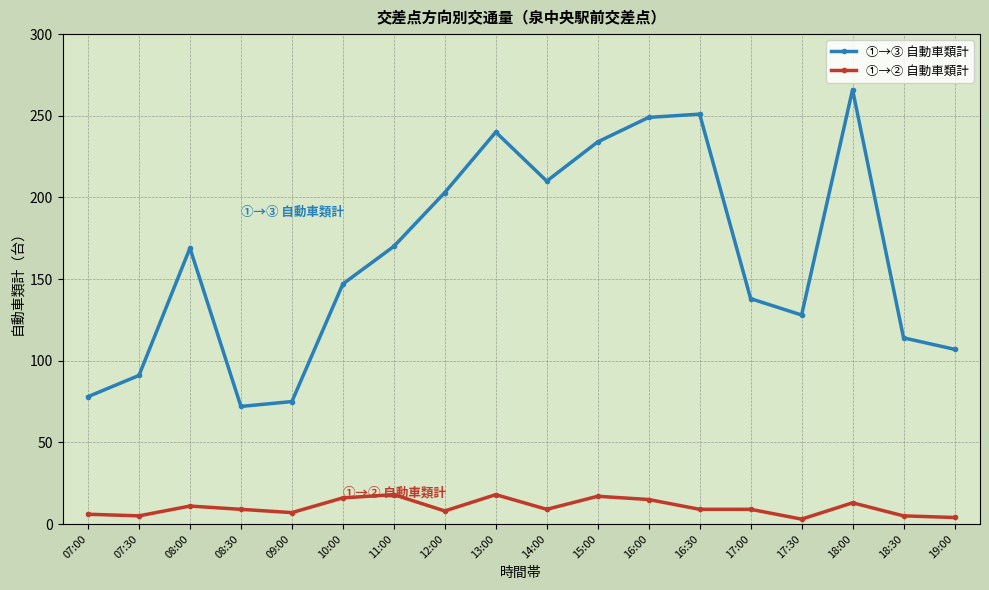

What is the sum of the ①→② 自動車類計 values at 17:30 and 13:00?

21